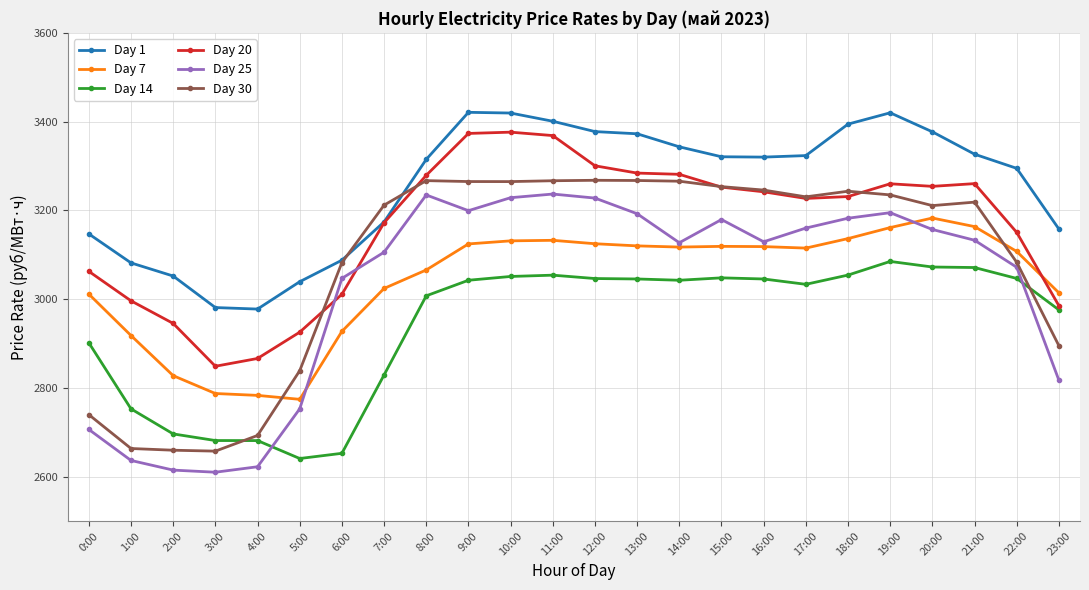

What is the label of the 24th point from the right?

0:00